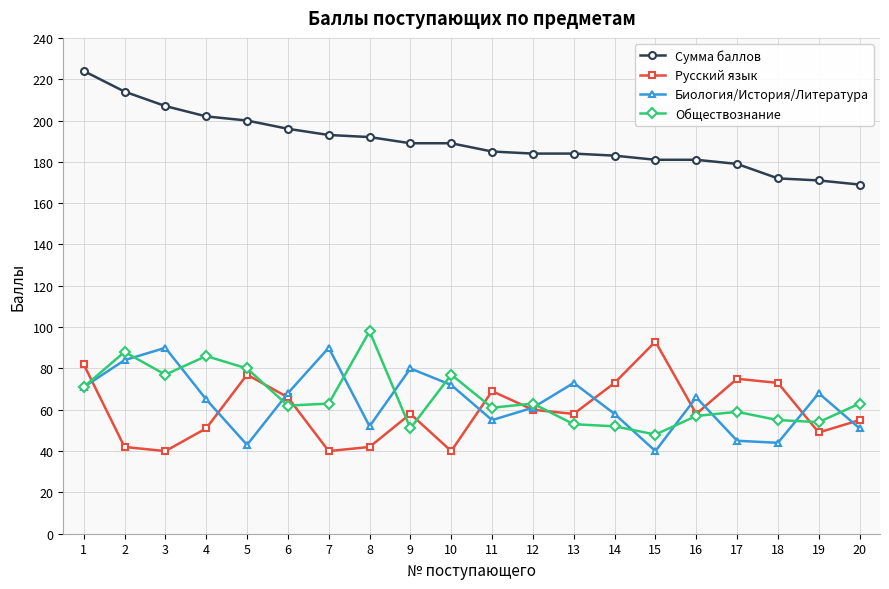

The value of Обществознание at 7 is 63. True or false?

True